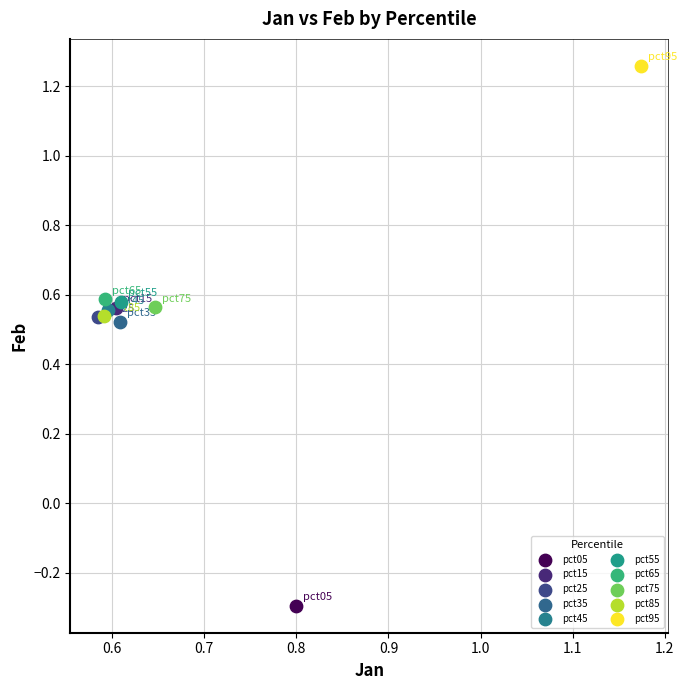

Which series reaches the minimum Y coordinate?

pct05